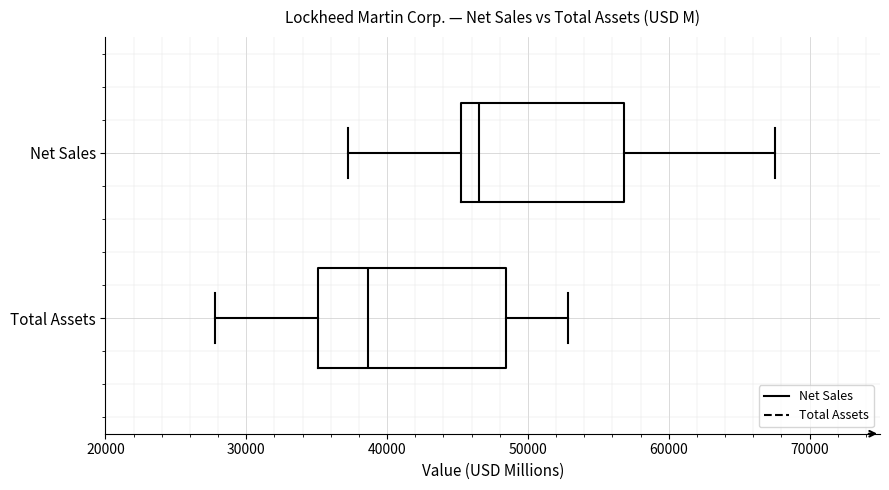

Reading bottom to top, read every box against the x-axis: the position of its median line, the range the box covers, and the ends of its whiskers. The values are not printed on the chart, so give them approximately, as read against the axis.

Total Assets: median 39000, box 35000 to 48000, whiskers 28000 to 53000
Net Sales: median 46000, box 45000 to 57000, whiskers 37000 to 68000